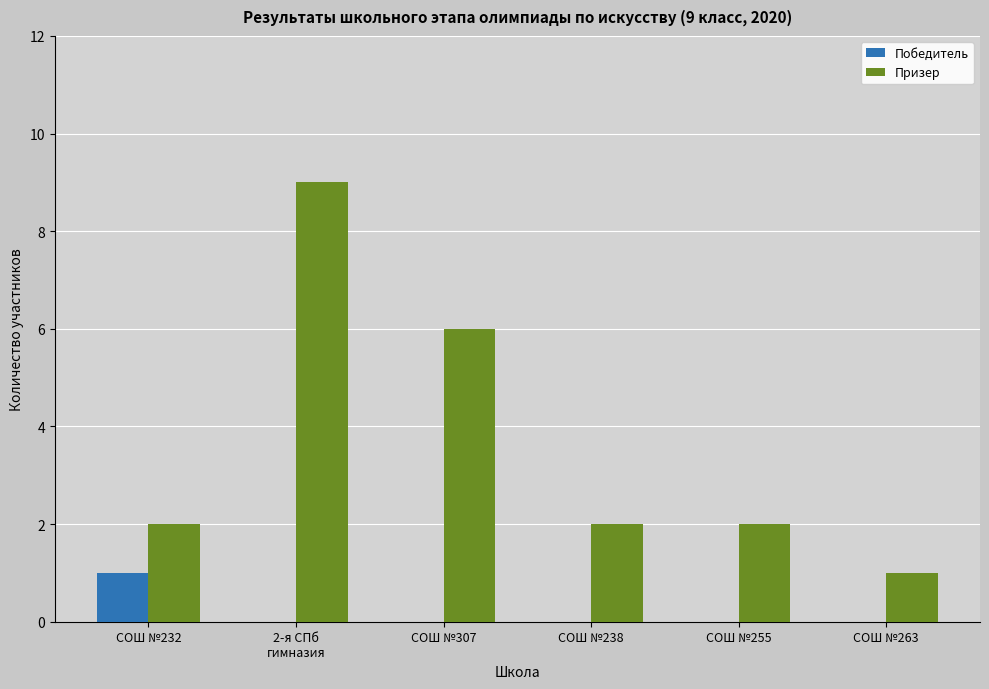

The value of Призер at СОШ №255 is 2. True or false?

True